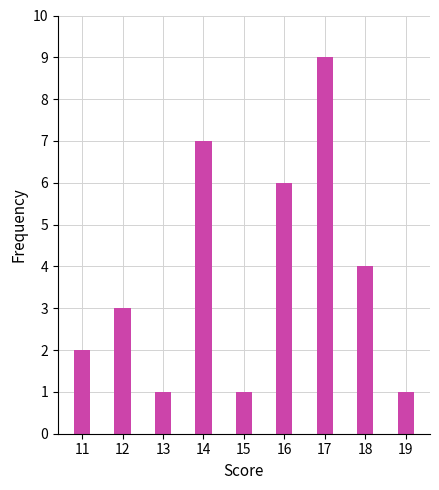

Reading left to right, list all the values displayed in this chart.

11=2	12=3	13=1	14=7	15=1	16=6	17=9	18=4	19=1